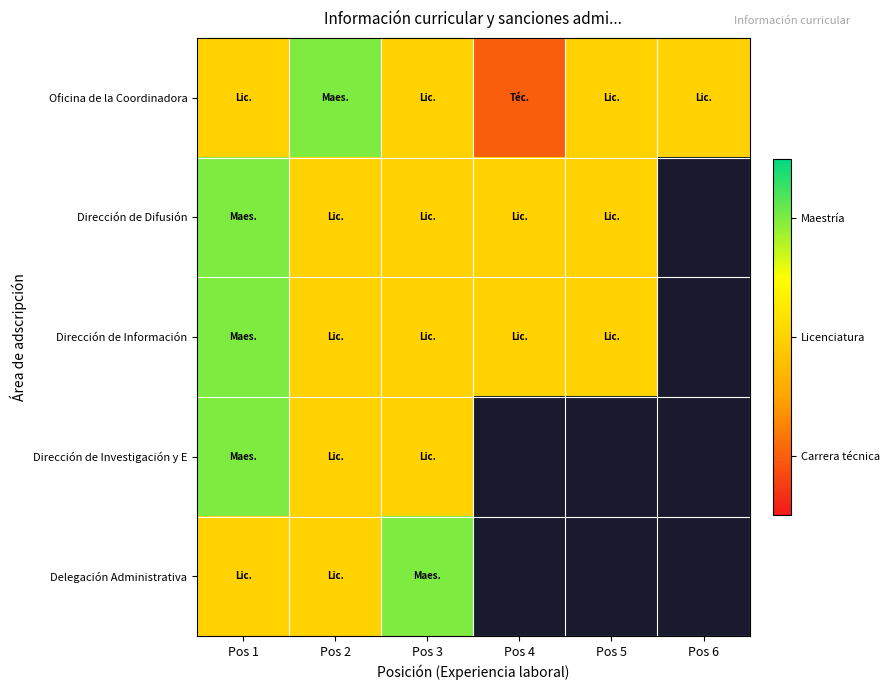

Between Pos 3 and Pos 5, which is larger?

Pos 3